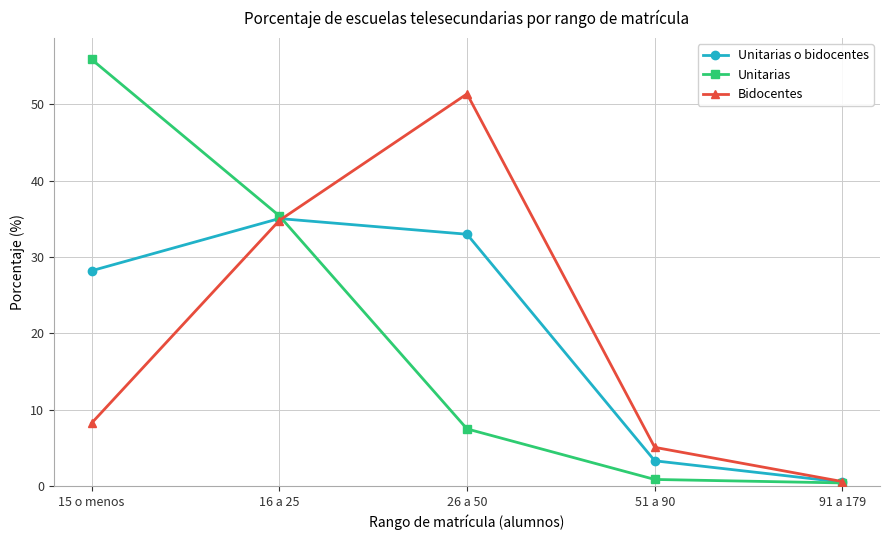

True or false: Unitarias has more than 2 points higher than both neighbors.

False